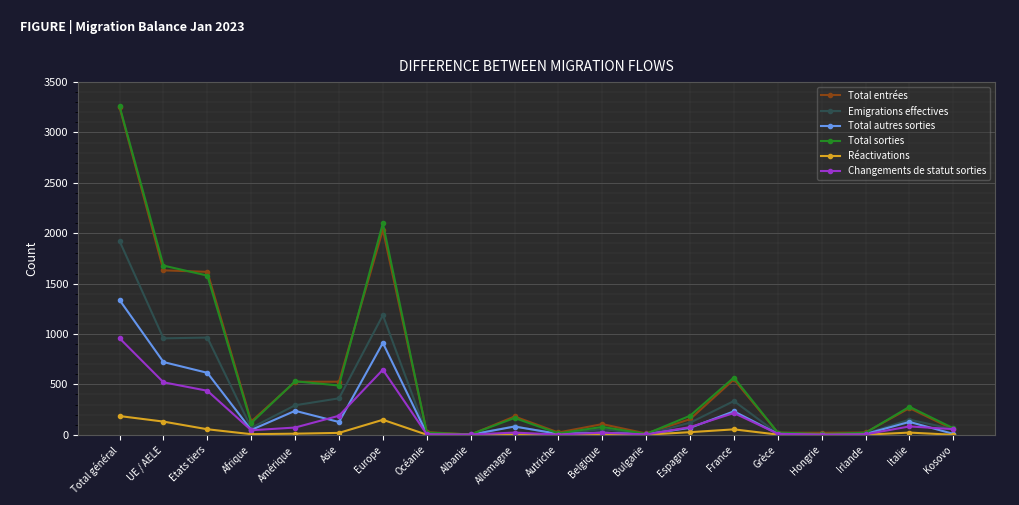

Where is the first local minimum for Total sorties?

Afrique